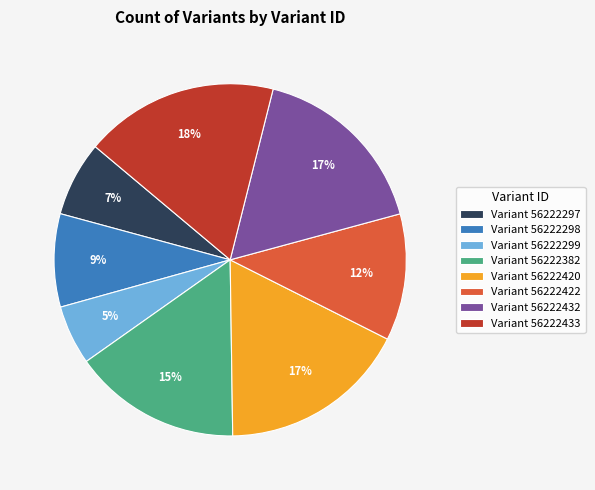

Is the sum of Variant 56222382 and Variant 56222297 greater than half?

No